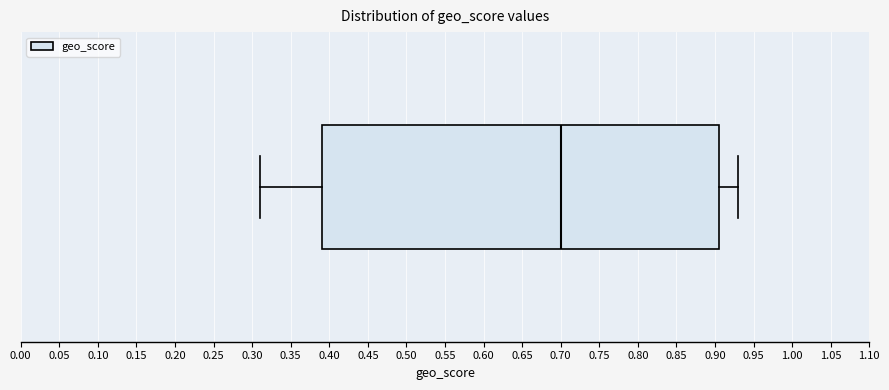

Read this box plot against the x-axis: the position of the median line, the range covered by the box, and the ends of both whiskers. The values are not printed on the chart, so give them approximately, as read against the axis.

median 0.700, box 0.390 to 0.905, whiskers 0.310 to 0.930